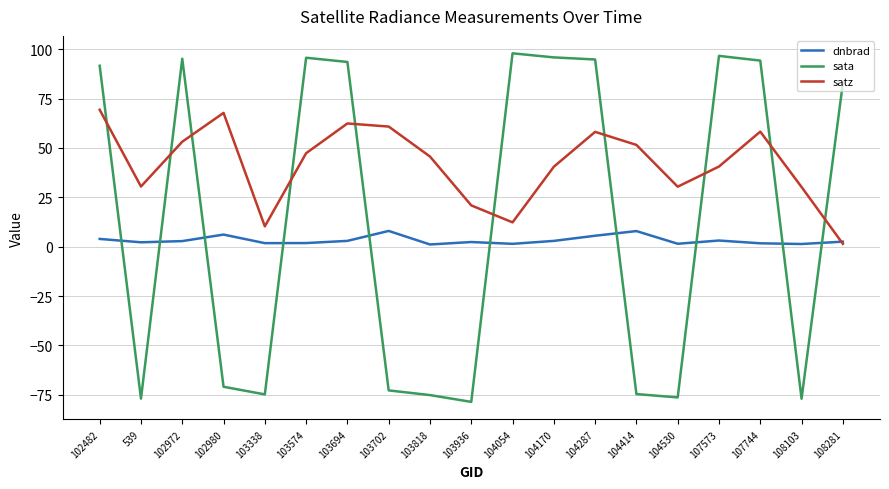

How many series are shown in this chart?

3